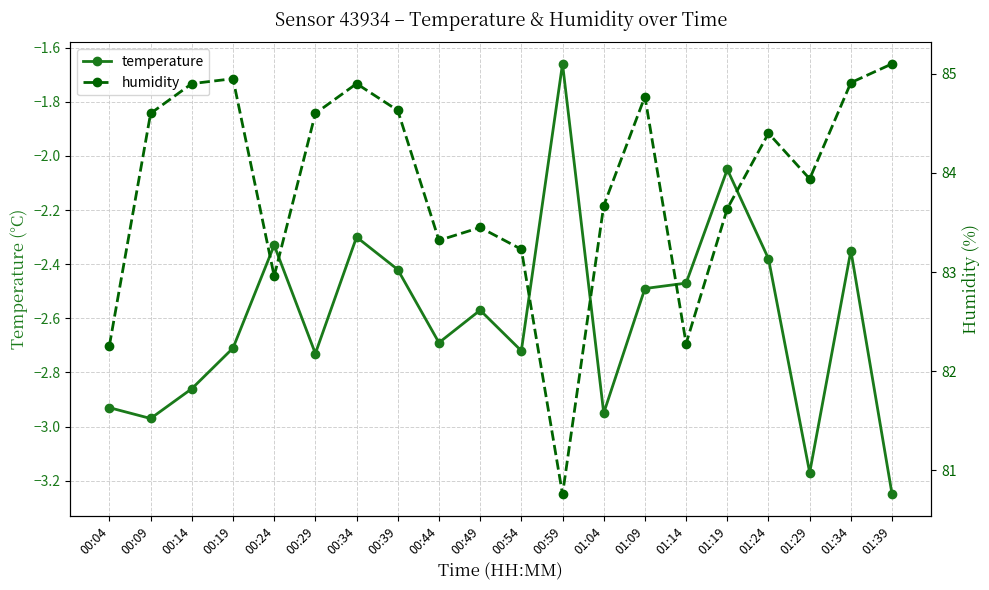

What is the label of the 4th point from the right?

01:24